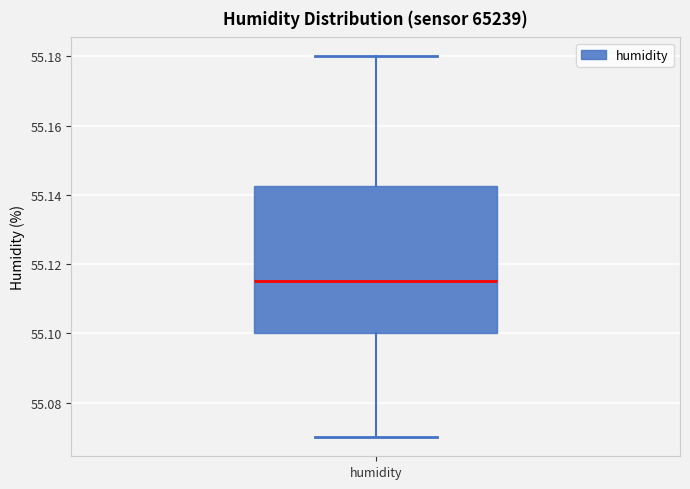

Transcribe this box plot: give where the median line is, the range the box spans, and where the two whiskers end, as read against the y-axis. The values are not printed on the chart, so give them approximately, as read against the axis.

median 55.116, box 55.100 to 55.142, whiskers 55.070 to 55.180